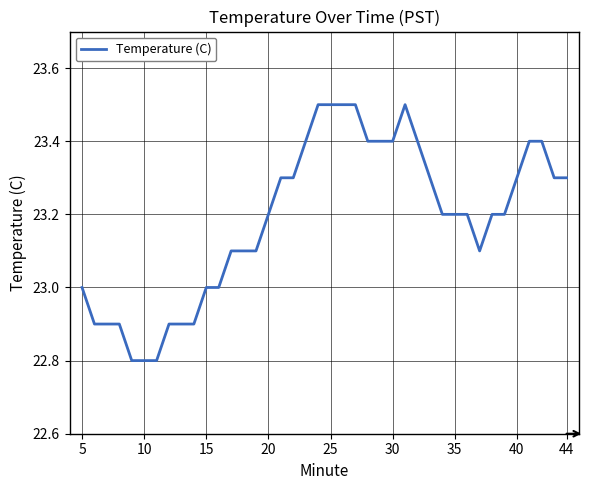

What is the smallest value displayed?

22.8